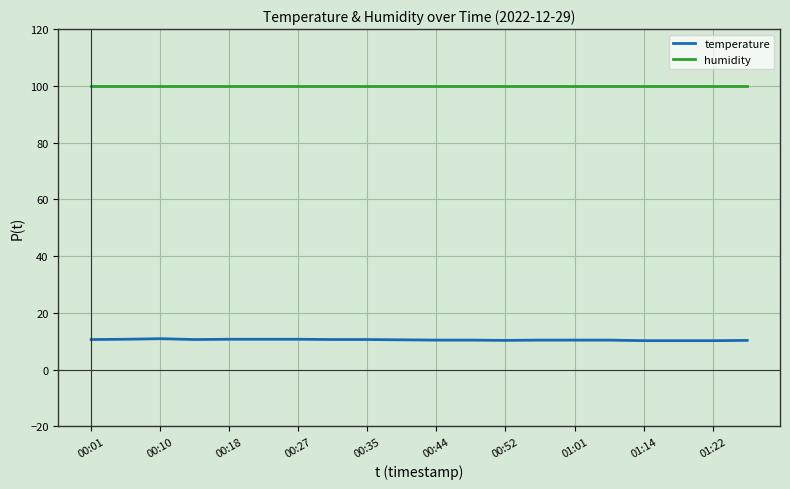

How many lines are shown in the chart?

2